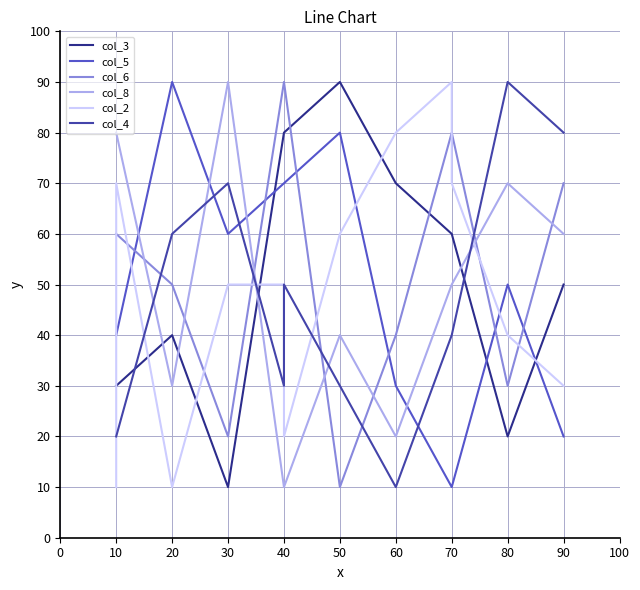

What are all the series names shown in the legend?

col_3, col_5, col_6, col_8, col_2, col_4